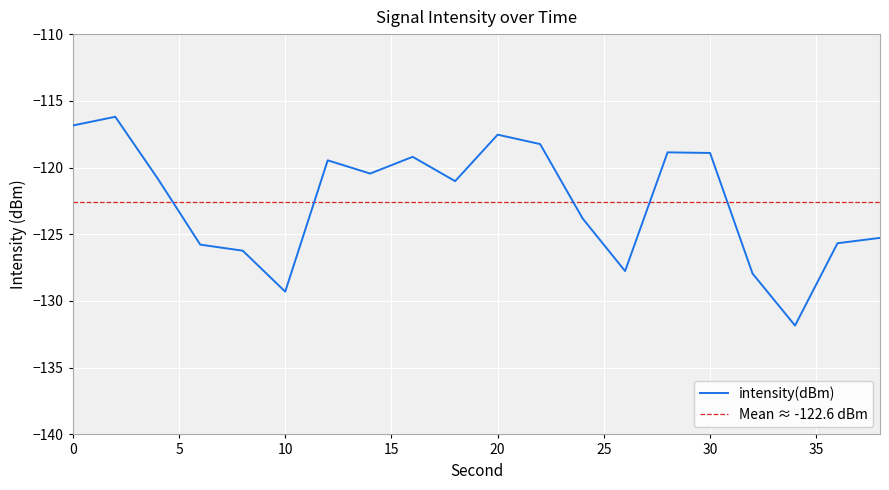

Count the number of data series in this chart.

1